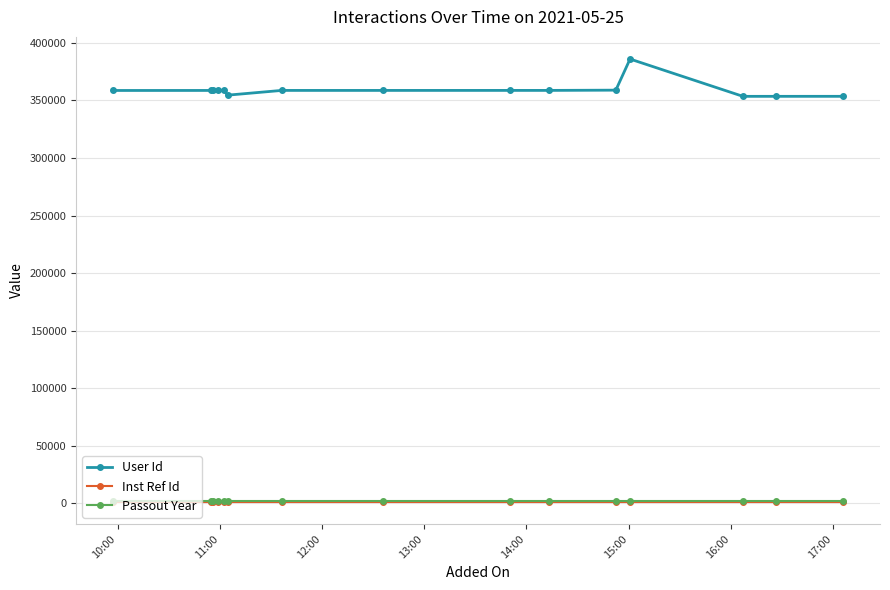

Does the chart display data point markers on the line(s)?

Yes